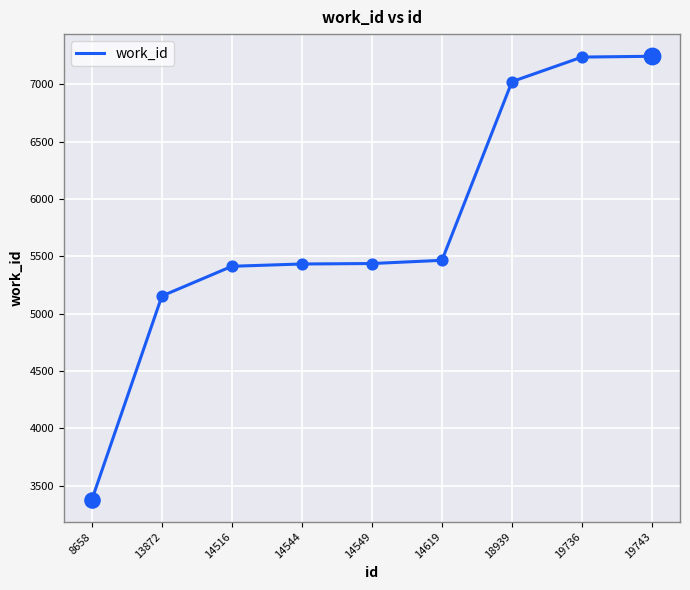

What is the change in value from 13872 to 19743?

+2090